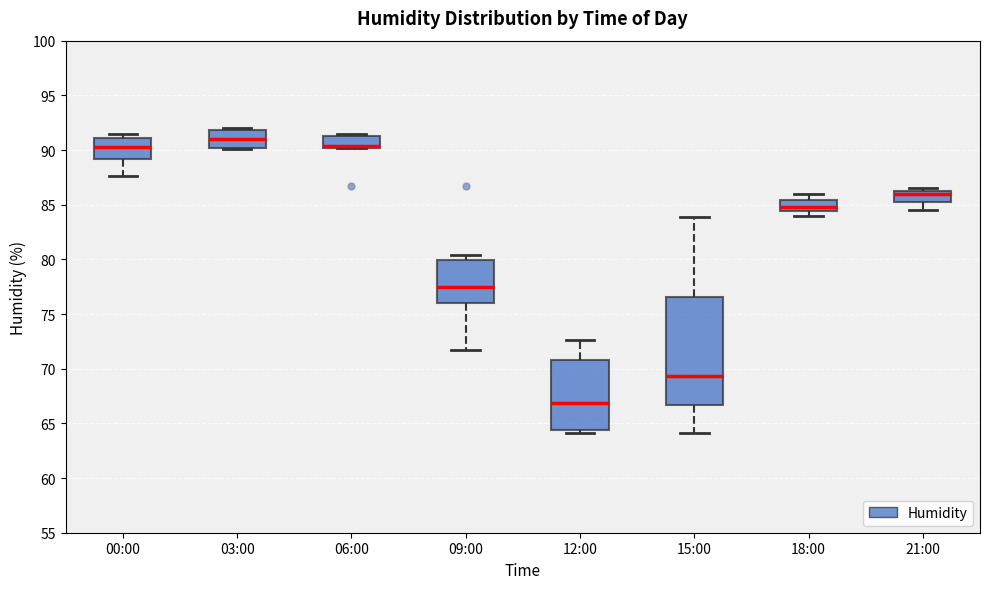

Where does the lower whisker of the box for 00:00 end on the y-axis? The values are not printed on the chart, so give them approximately, as read against the axis.

87.5